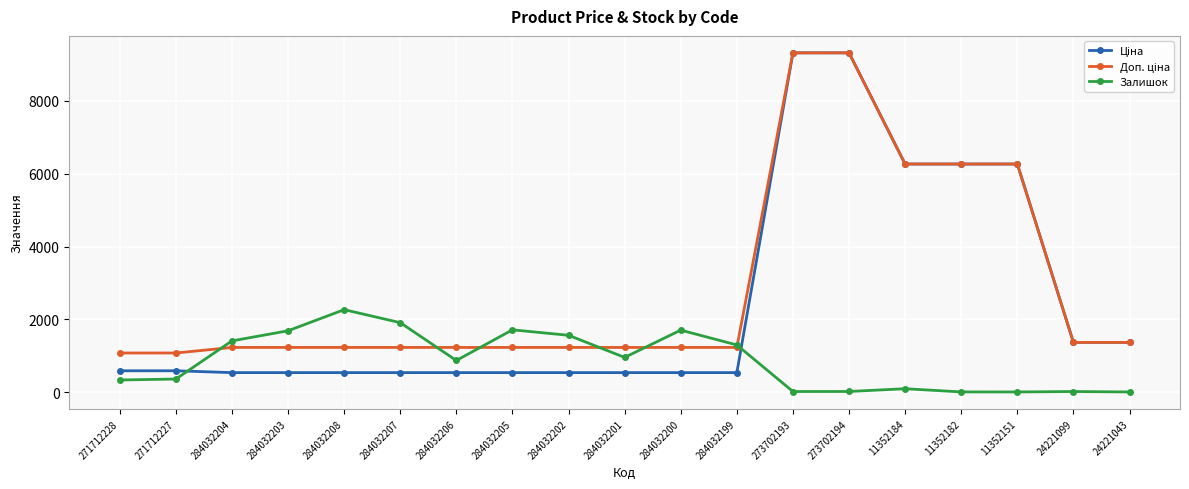

Does the chart have visible grid lines?

Yes